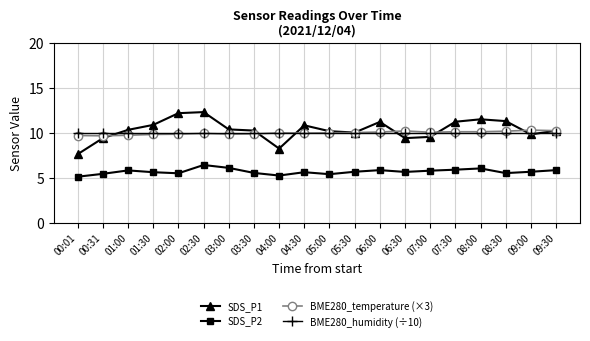

What is the average value of the BME280_temperature (×3) series?

10.0